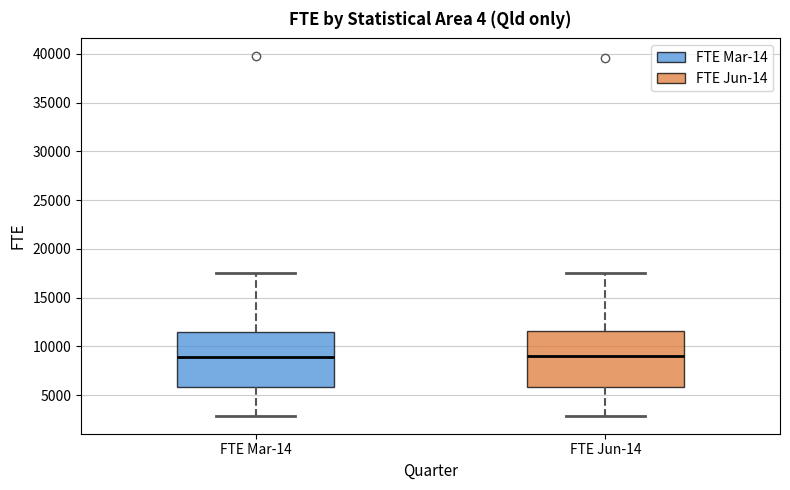

Reading left to right, read every box against the y-axis: the position of its median line, the range the box covers, and the ends of its whiskers. The values are not printed on the chart, so give them approximately, as read against the axis.

FTE Mar-14: median 9000, box 6000 to 11500, whiskers 3000 to 17500
FTE Jun-14: median 9000, box 6000 to 11500, whiskers 3000 to 17500